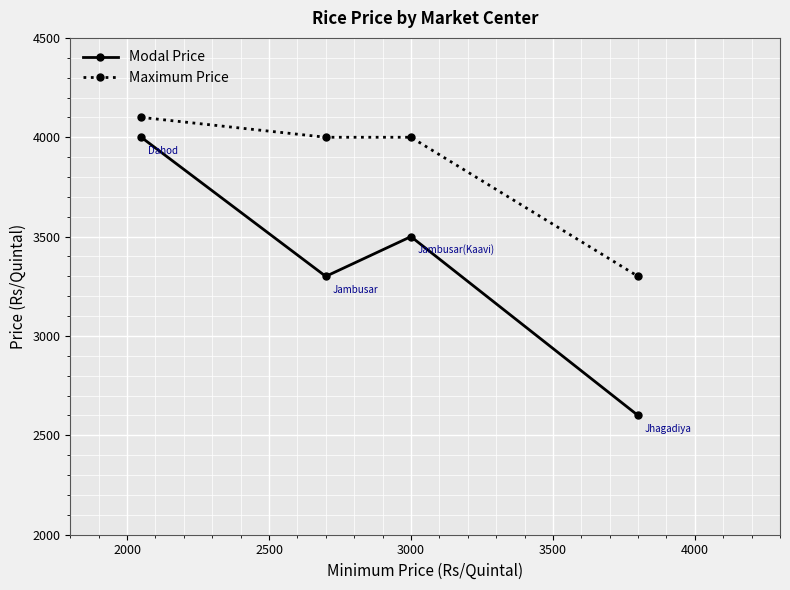

True or false: Modal Price has more than 2 interior local peaks.

False